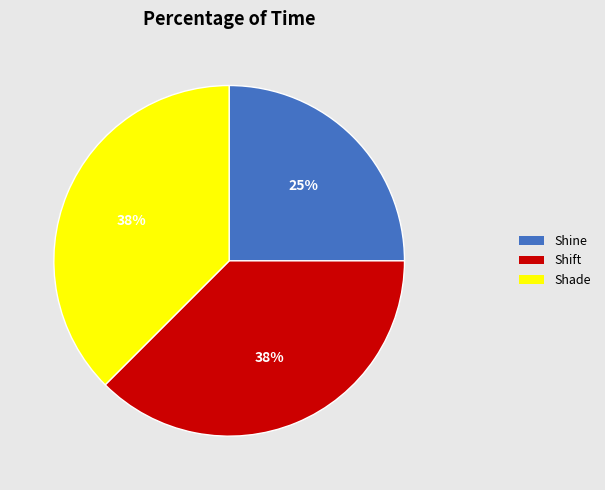

Does any single category account for the majority?

No